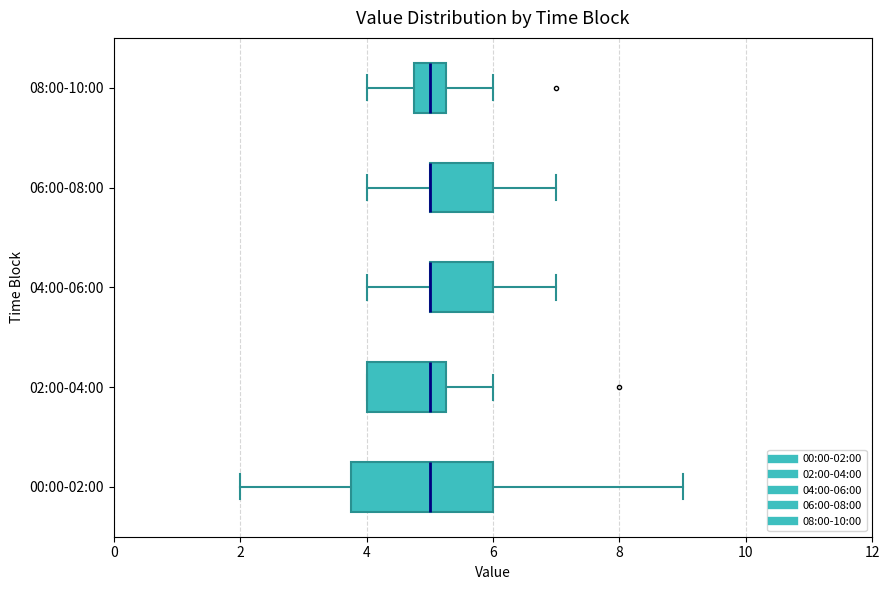

Reading bottom to top, transcribe this box plot: for each box, give where its median line is, the range the box spans, and where its two whiskers end, as read against the x-axis. The values are not printed on the chart, so give them approximately, as read against the axis.

00:00-02:00: median 5.0, box 3.8 to 6.0, whiskers 2.0 to 9.0
02:00-04:00: median 5.0, box 4.0 to 5.2, whiskers 4.0 to 6.0
04:00-06:00: median 5.0 (drawn on the box's left edge), box 5.0 to 6.0, whiskers 4.0 to 7.0
06:00-08:00: median 5.0 (drawn on the box's left edge), box 5.0 to 6.0, whiskers 4.0 to 7.0
08:00-10:00: median 5.0, box 4.8 to 5.2, whiskers 4.0 to 6.0